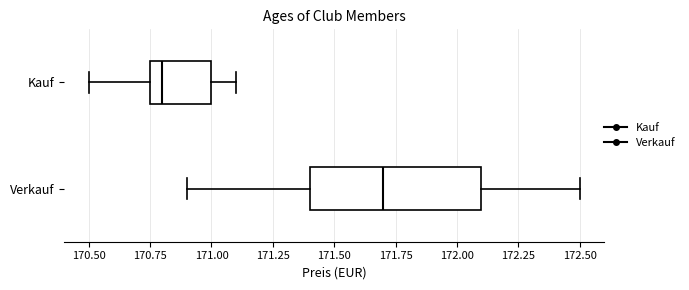

Reading bottom to top, transcribe this box plot: for each box, give where its median line is, the range the box spans, and where its two whiskers end, as read against the x-axis. The values are not printed on the chart, so give them approximately, as read against the axis.

Verkauf: median 171.70, box 171.40 to 172.10, whiskers 170.90 to 172.50
Kauf: median 170.80, box 170.75 to 171.00, whiskers 170.50 to 171.10